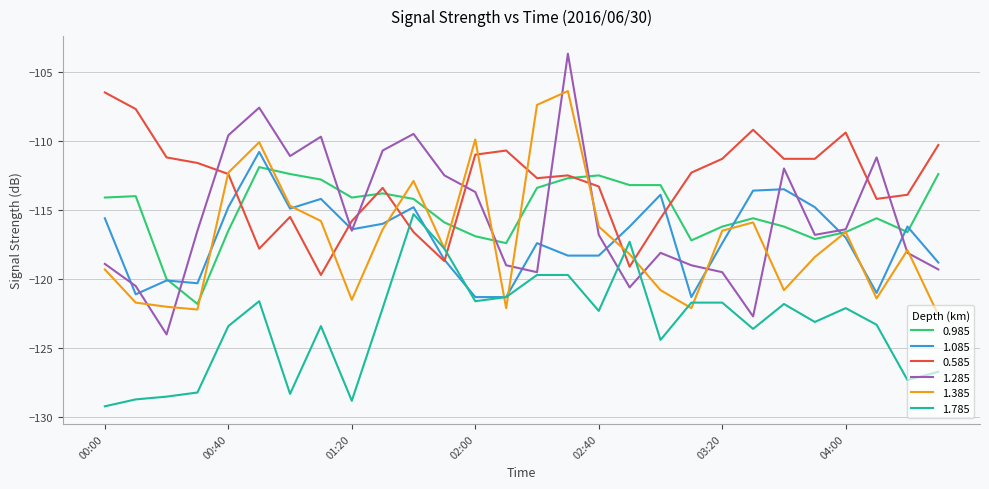

Which series has the largest total across all categories?

0.585